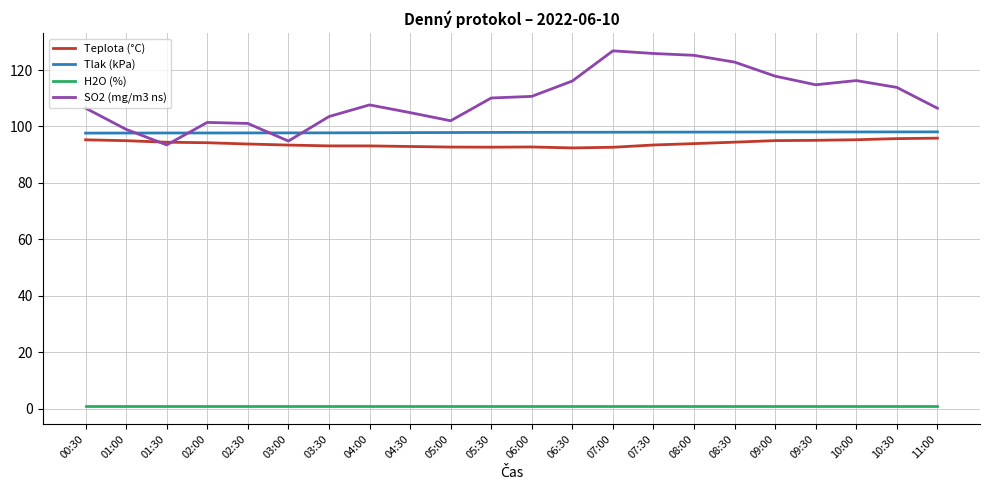

What is the total value across all series at 09:30?

308.7